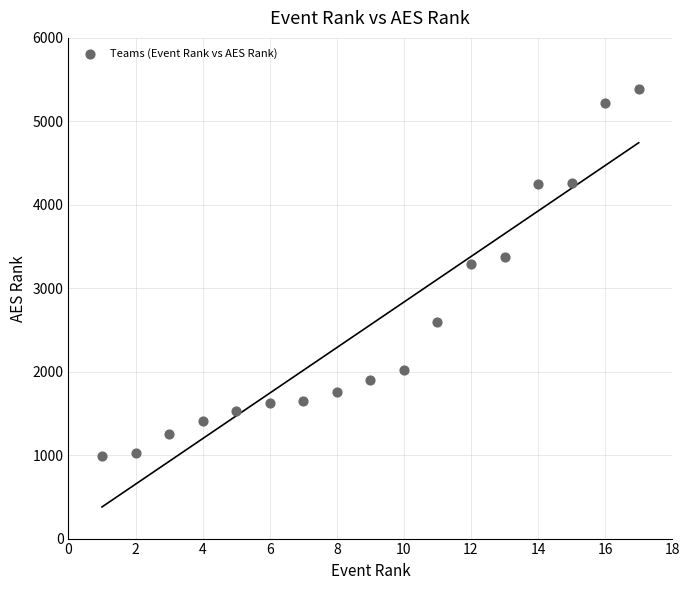

What Y value in the scatter plot is closest to 3189?

3296